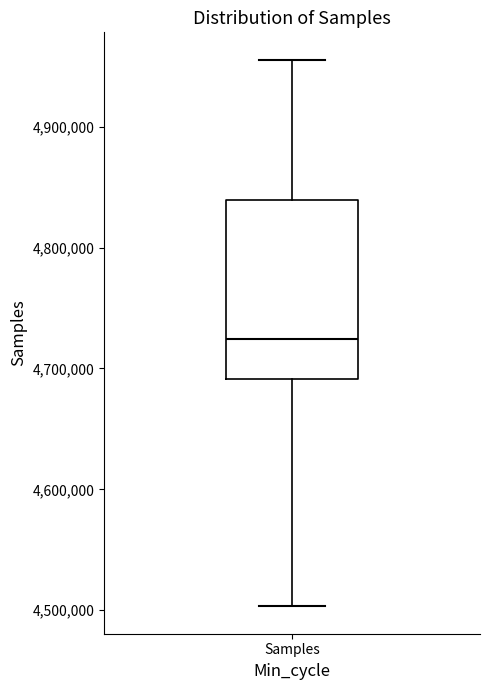

Where does the median line of the box for Samples sit on the y-axis? The values are not printed on the chart, so give them approximately, as read against the axis.

4720000